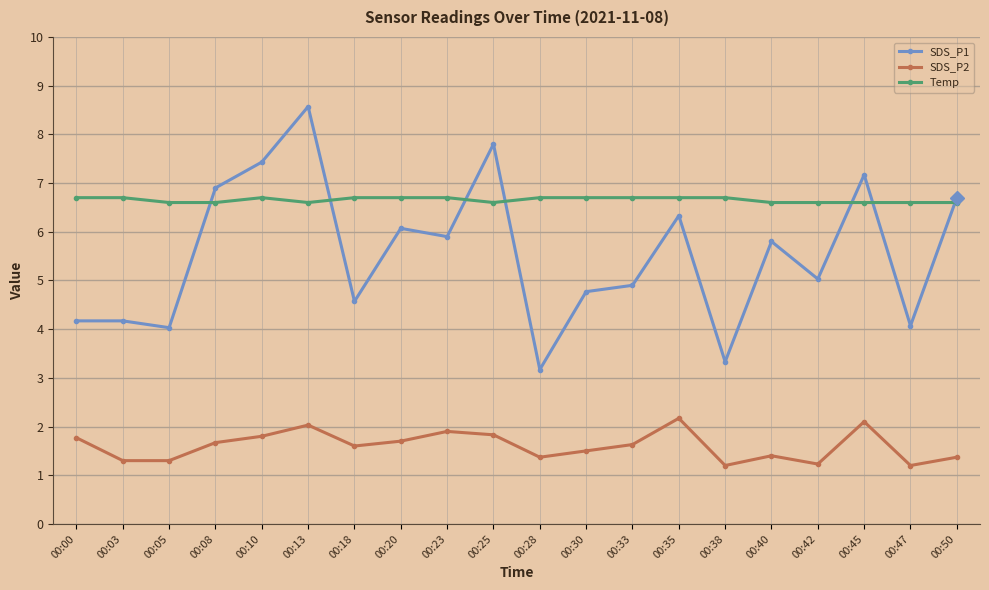

True or false: Temp has more than 0 interior local peaks.

True